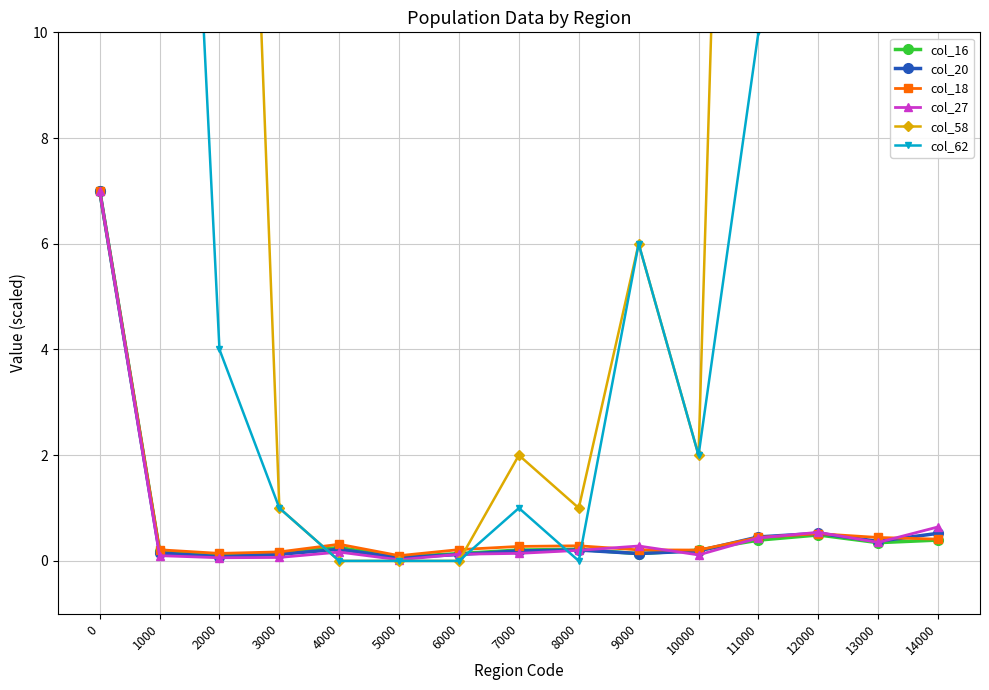

What is the spread (max minus min) of values at 11000?

39.6